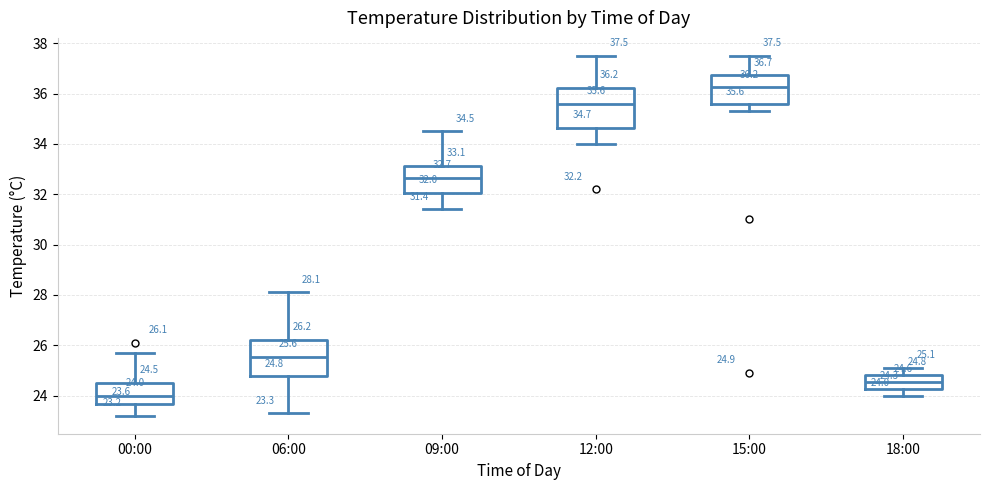

Which box's median line is the lowest?

00:00